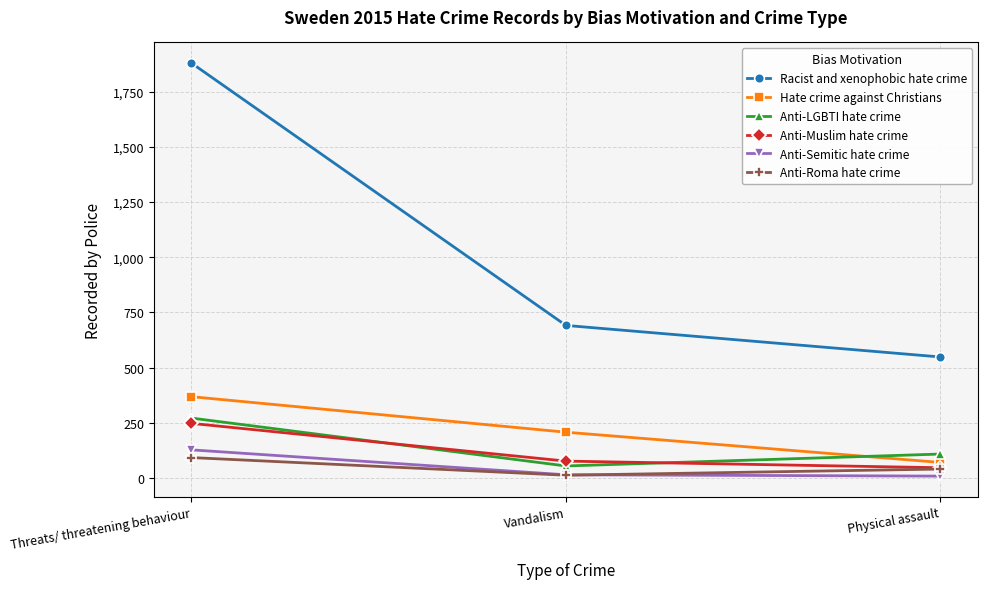

What are all the series names shown in the legend?

Racist and xenophobic hate crime, Hate crime against Christians, Anti-LGBTI hate crime, Anti-Muslim hate crime, Anti-Semitic hate crime, Anti-Roma hate crime